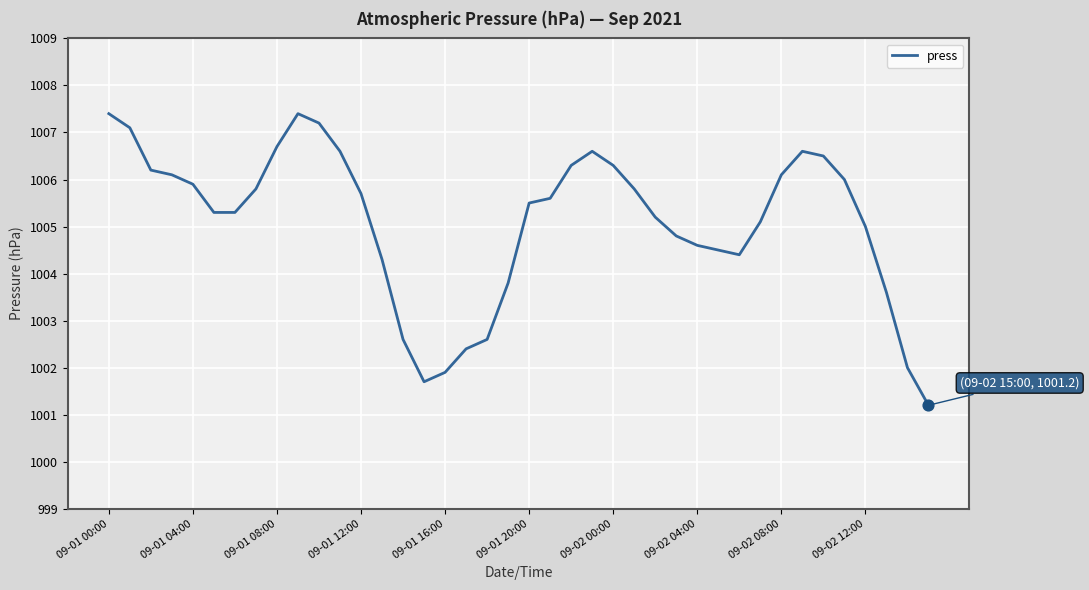

What is the minimum value shown in the chart?

1001.2